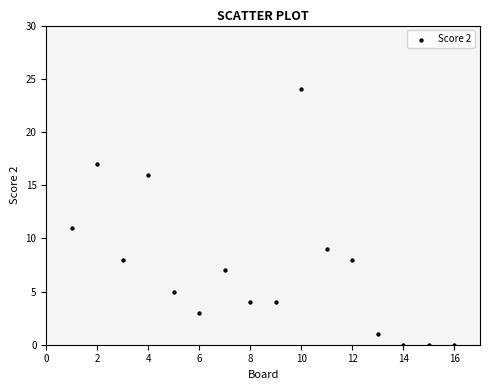

What Y value in the scatter plot is closest to 12?

11